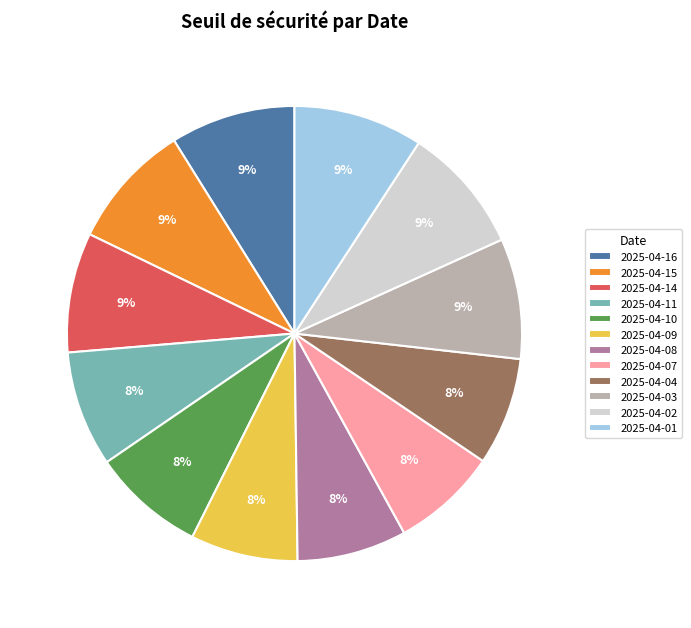

How many segments does this pie chart have?

12